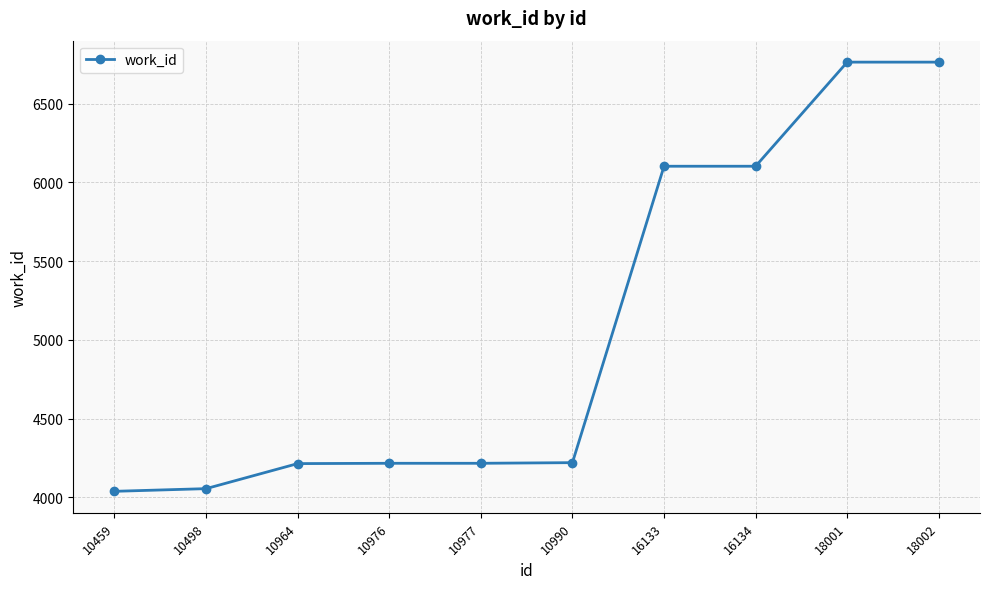

The value at 10976 is 5980. True or false?

False